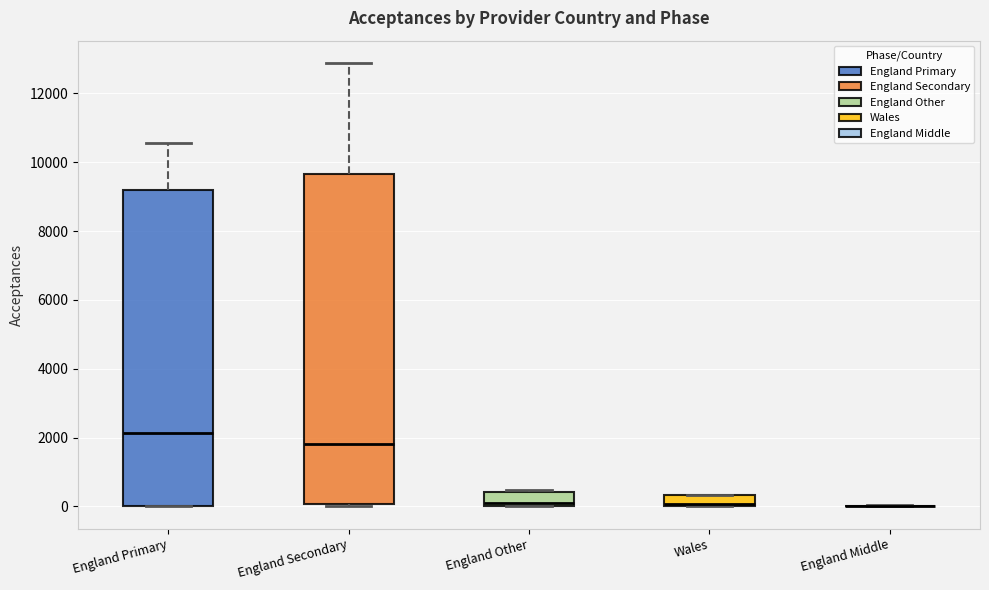

Comparing the boxes themselves (not the whiskers), which one is the tallest?

England Secondary